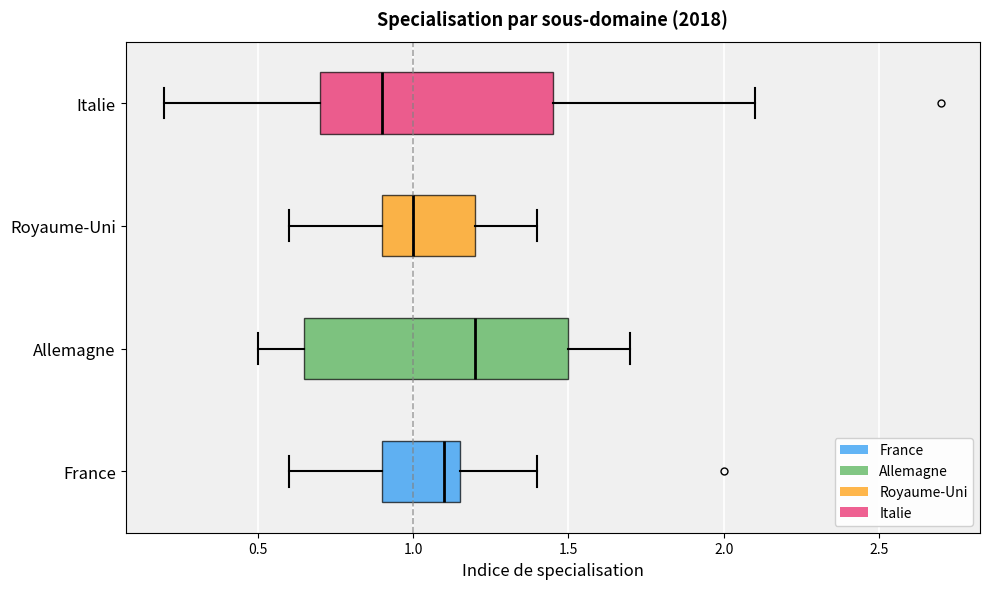

Which box is the widest, from its left edge to its right edge?

Allemagne